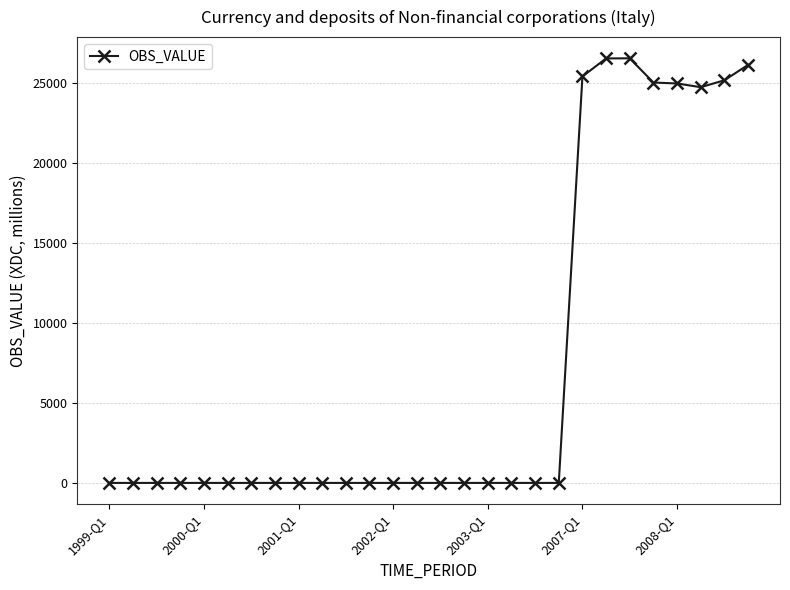

What is the greatest value displayed?

26552